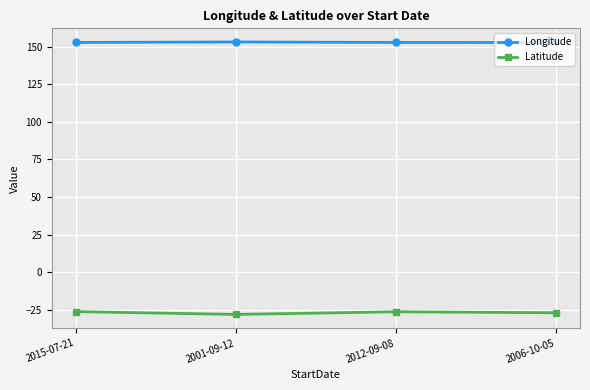

What is the spread (max minus min) of values at 2012-09-08?

179.3